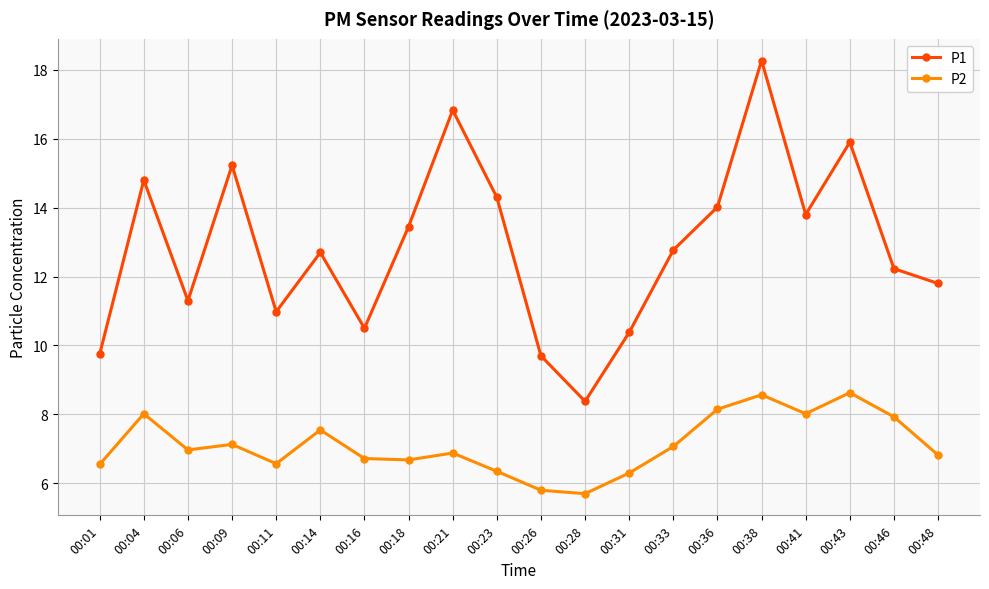

What are all the series names shown in the legend?

P1, P2